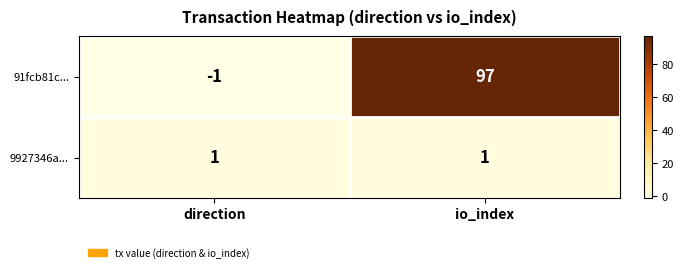

Which series has the widest spread of values?

91fcb81c...